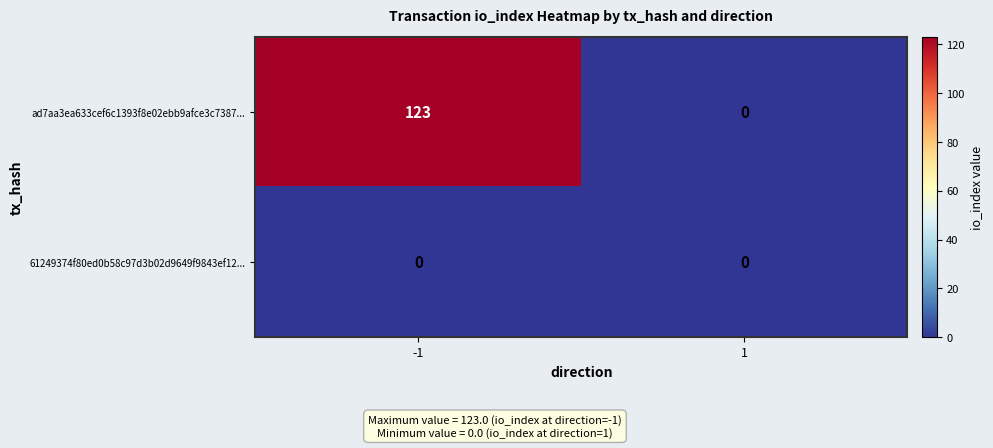

Which series has the widest spread of values?

ad7aa3ea633cef6c1393f8e02ebb9afce3c7387...